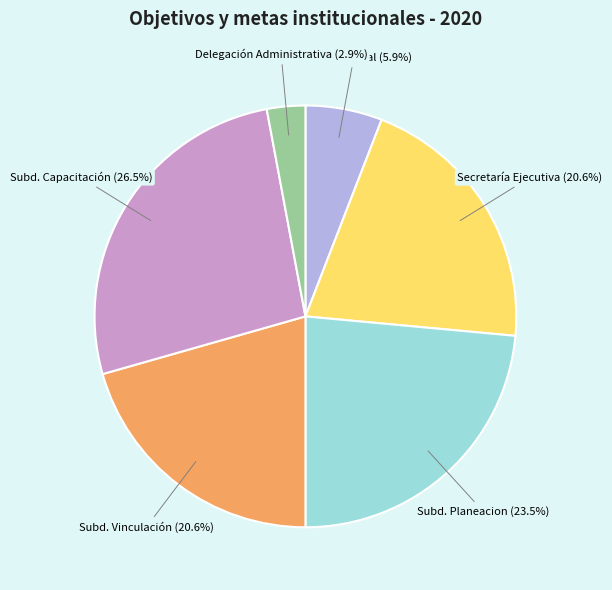

Is there a majority slice in this chart?

No